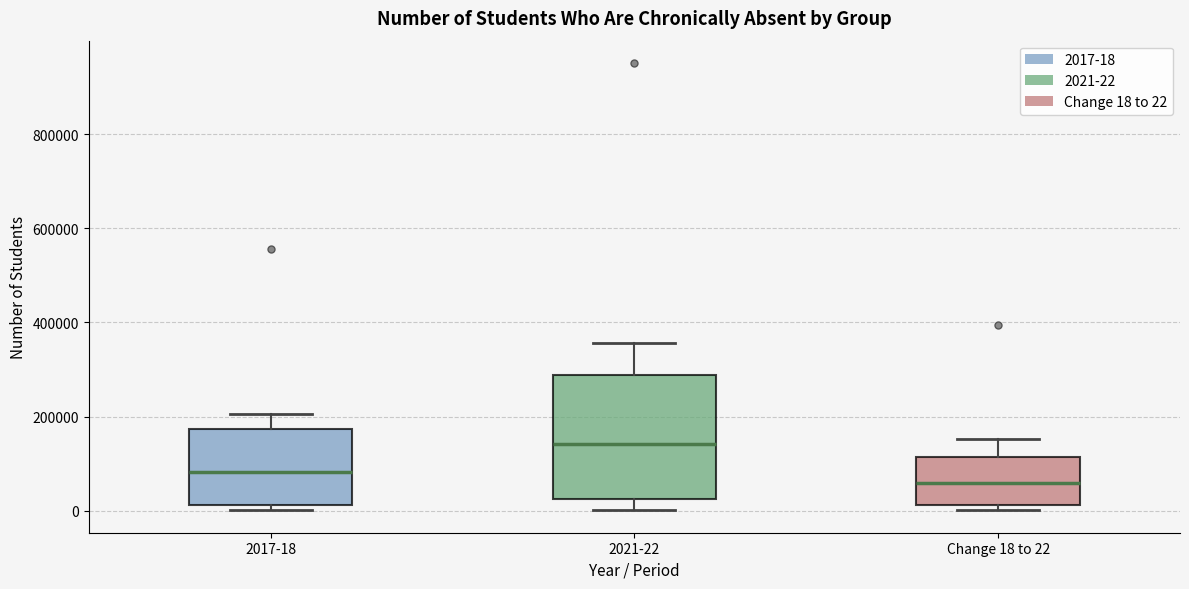

Which box is the tallest, from its lower edge to its upper edge?

2021-22